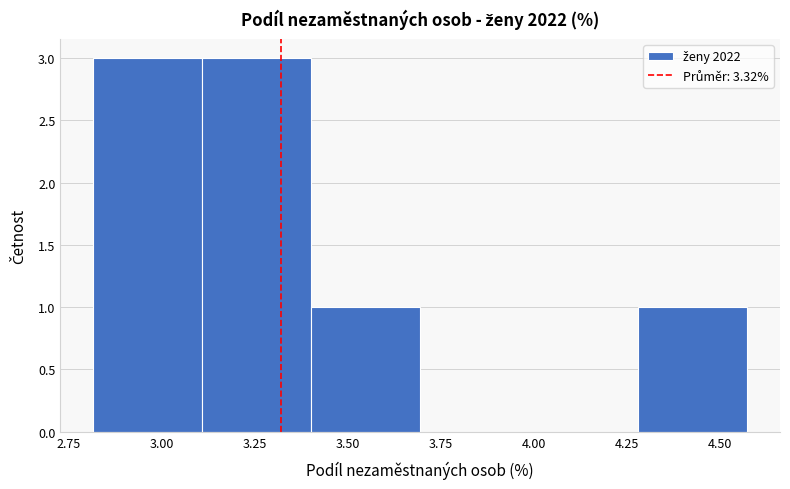

Reading left to right, transcribe this chart: for each bar, give the range it covers on the x-axis and its height. Neither the bar edges nor the heights are printed on the chart, so give them approximately, as read against the axes.

2.80 to 3.10: 3
3.10 to 3.40: 3
3.40 to 3.70: 1
3.70 to 4.00: 0
4.00 to 4.30: 0
4.30 to 4.55: 1